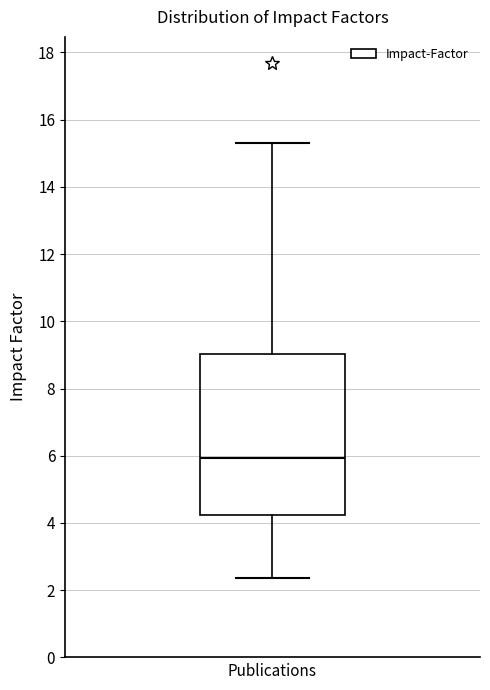

Read this box plot against the y-axis: the position of the median line, the range covered by the box, and the ends of both whiskers. The values are not printed on the chart, so give them approximately, as read against the axis.

median 6.0, box 4.2 to 9.0, whiskers 2.4 to 15.4